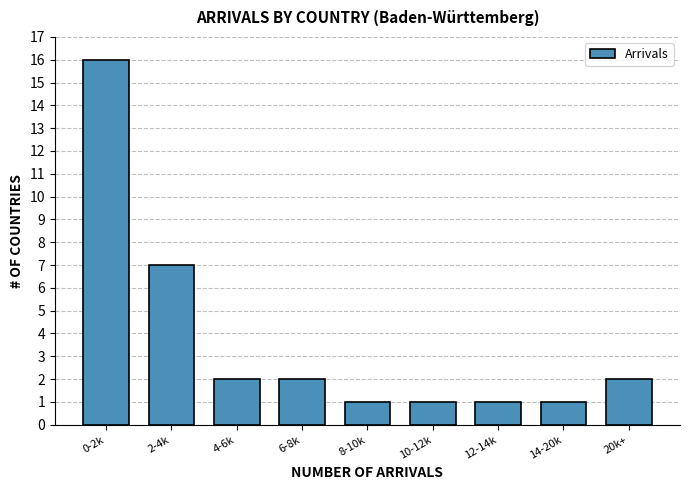

Reading right to left, what are all the values shown in this chart?

20k+=2	14-20k=1	12-14k=1	10-12k=1	8-10k=1	6-8k=2	4-6k=2	2-4k=7	0-2k=16